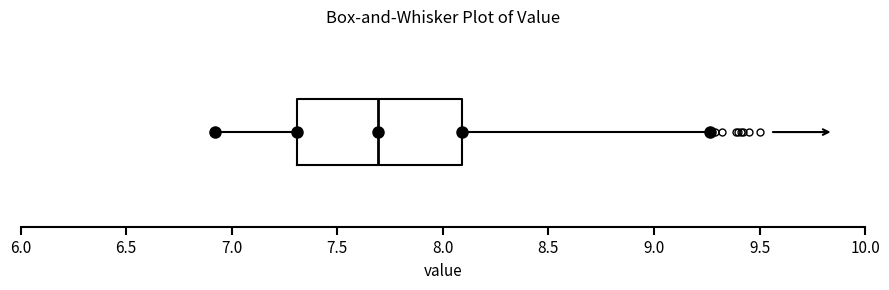

Read this box plot against the x-axis: the position of the median line, the range covered by the box, and the ends of both whiskers. The values are not printed on the chart, so give them approximately, as read against the axis.

median 7.70, box 7.30 to 8.10, whiskers 6.90 to 9.25